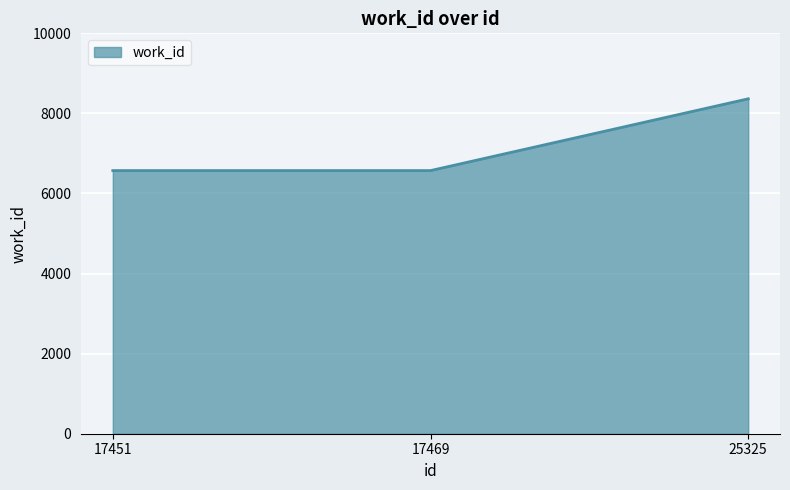

How many values are between 6572 and 8365?

3